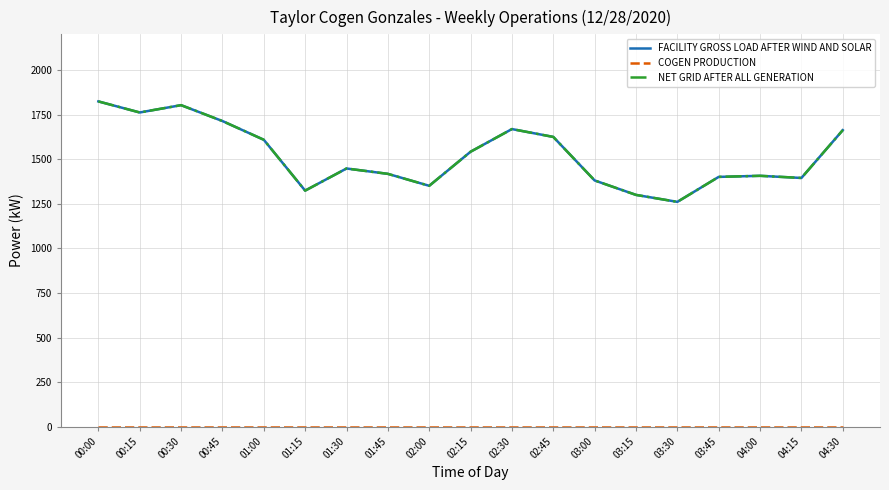

What position from the left is 03:45?

16